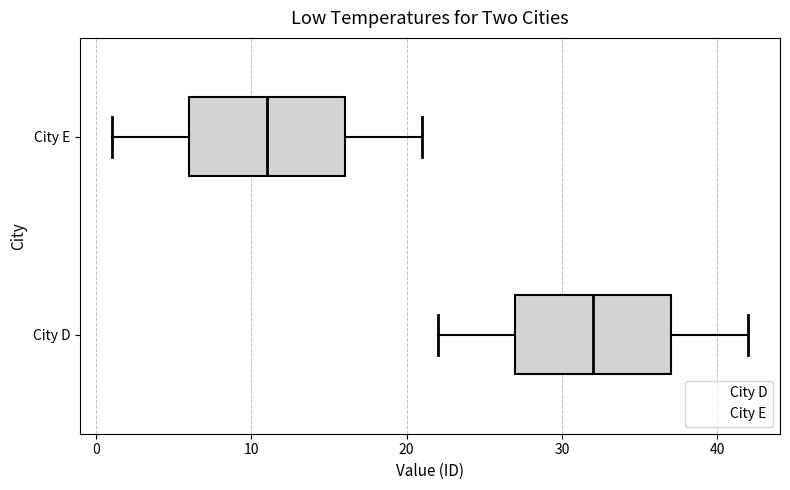

Reading bottom to top, read every box against the x-axis: the position of its median line, the range the box covers, and the ends of its whiskers. The values are not printed on the chart, so give them approximately, as read against the axis.

City D: median 32, box 27 to 37, whiskers 22 to 42
City E: median 11, box 6 to 16, whiskers 1 to 21